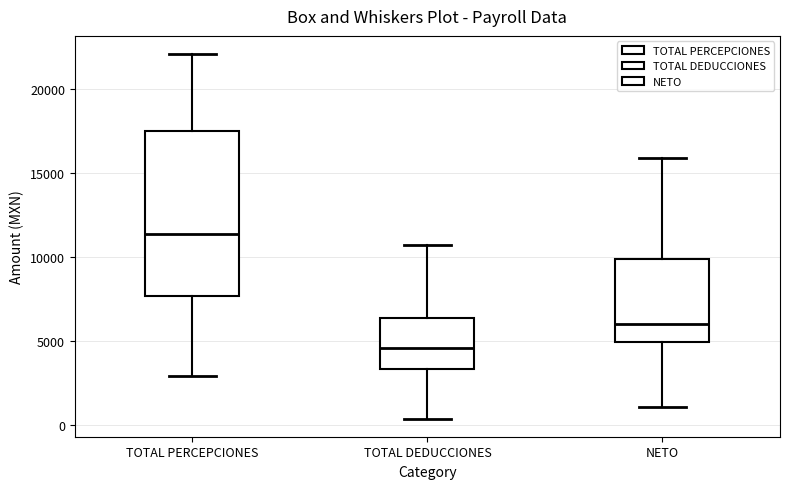

Reading left to right, transcribe this box plot: for each box, give where its median line is, the range the box spans, and where its two whiskers end, as read against the y-axis. The values are not printed on the chart, so give them approximately, as read against the axis.

TOTAL PERCEPCIONES: median 11500, box 7500 to 17500, whiskers 3000 to 22000
TOTAL DEDUCCIONES: median 4500, box 3500 to 6500, whiskers 500 to 10500
NETO: median 6000, box 5000 to 10000, whiskers 1000 to 16000